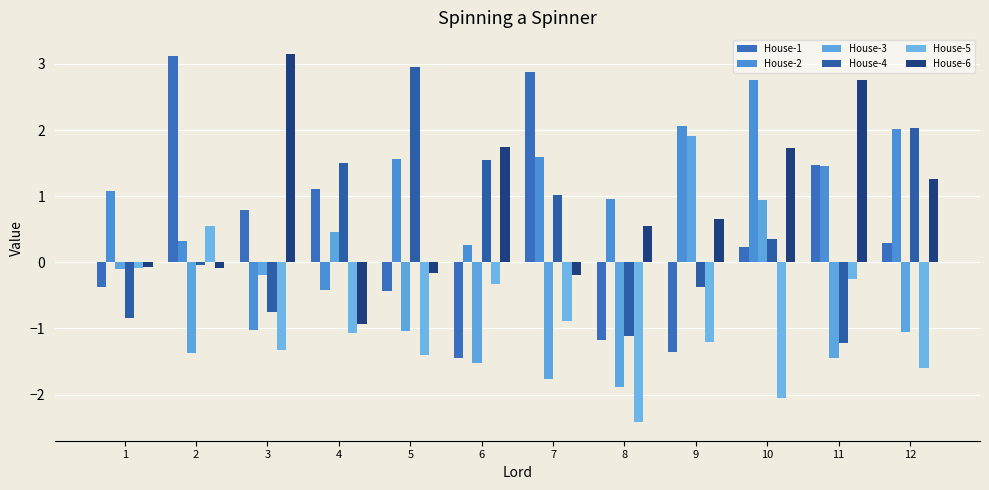

Between 7 and 8, which series saw the biggest shift?

House-1